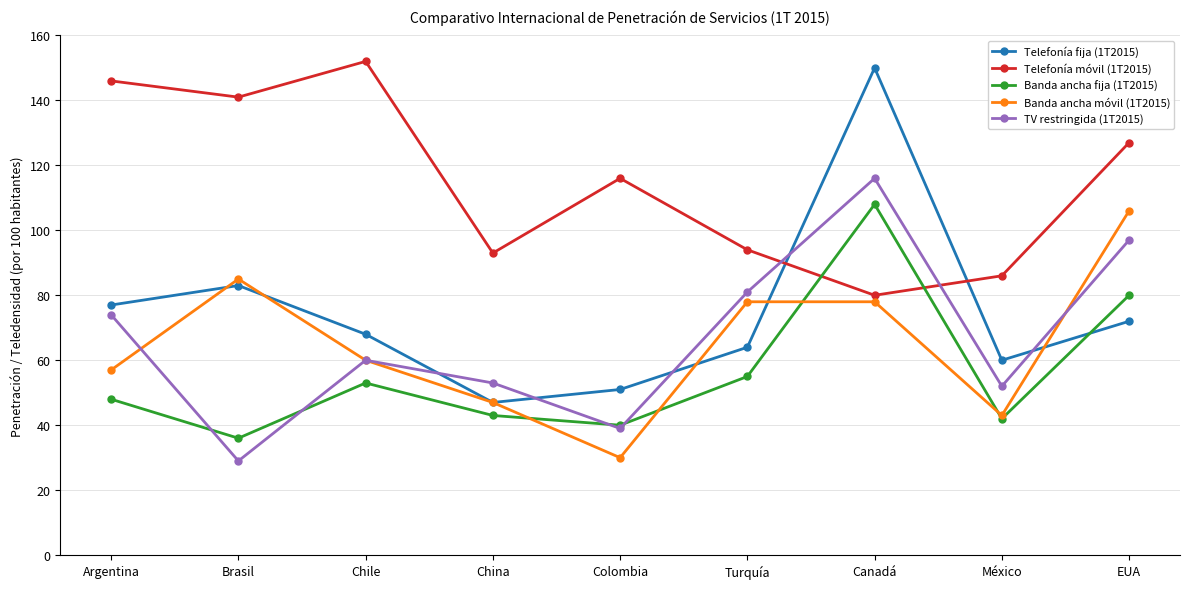

What position from the left is Turquía?

6